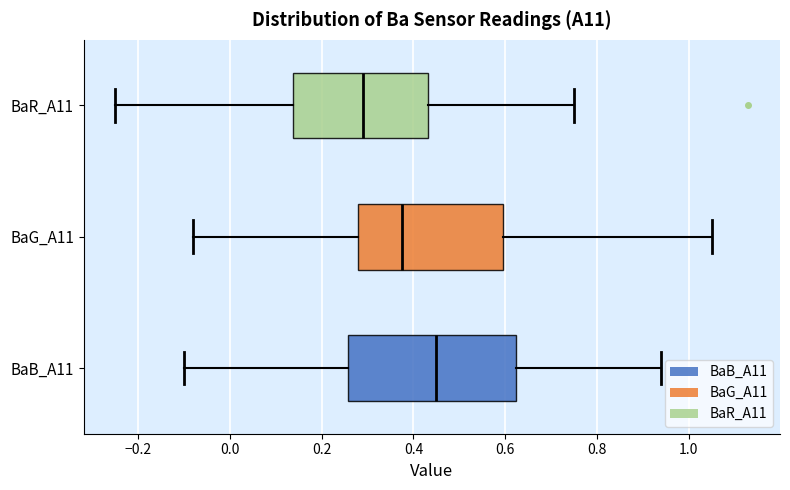

Which box is the widest, from its left edge to its right edge?

BaB_A11